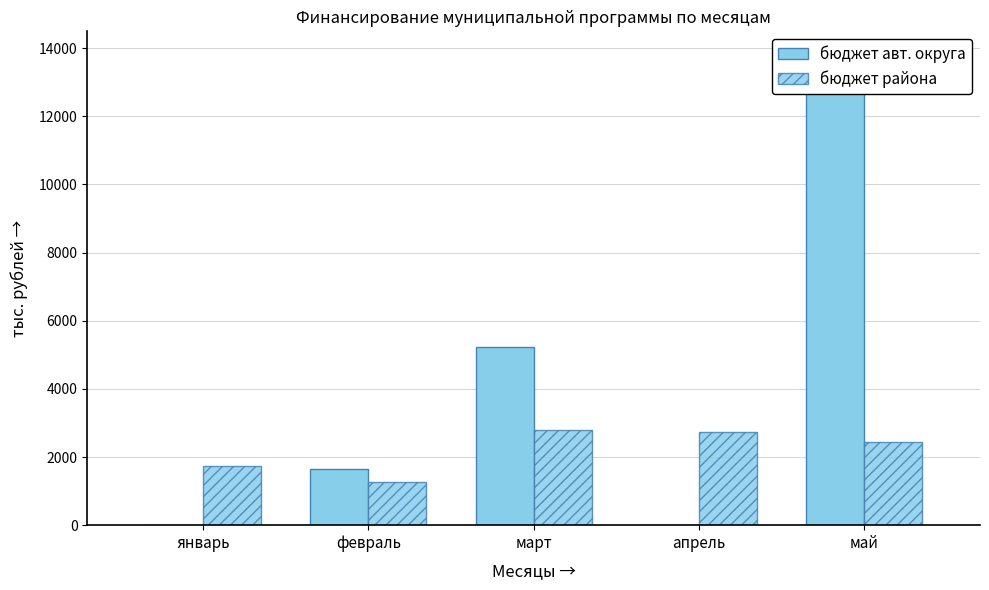

At март, list the series in order from largest to smallest.

бюджет авт. округа, бюджет района